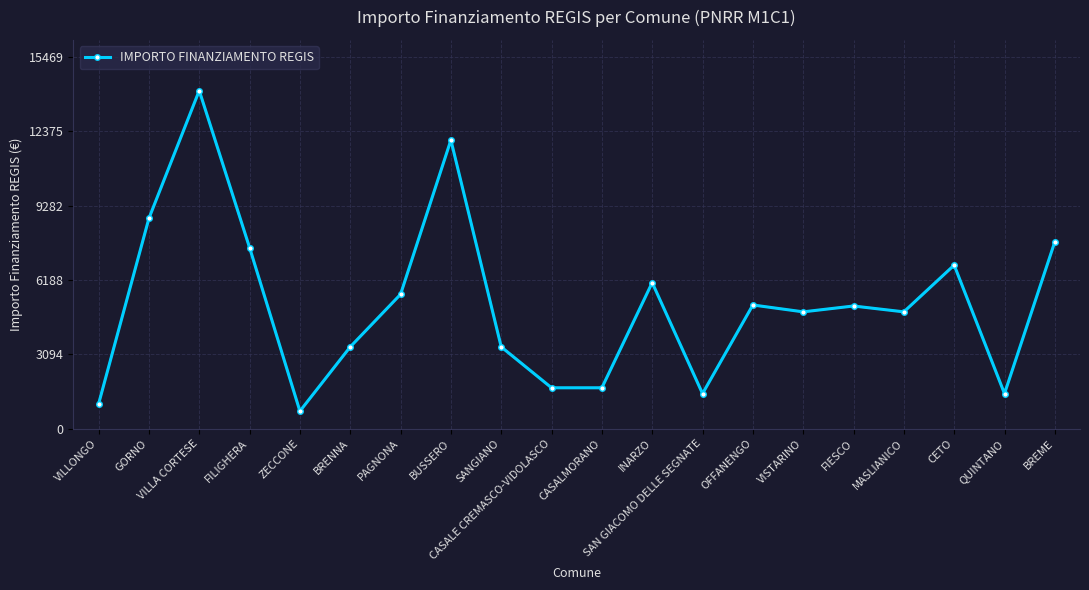

At which label is the value closest to 7396?

FILIGHERA